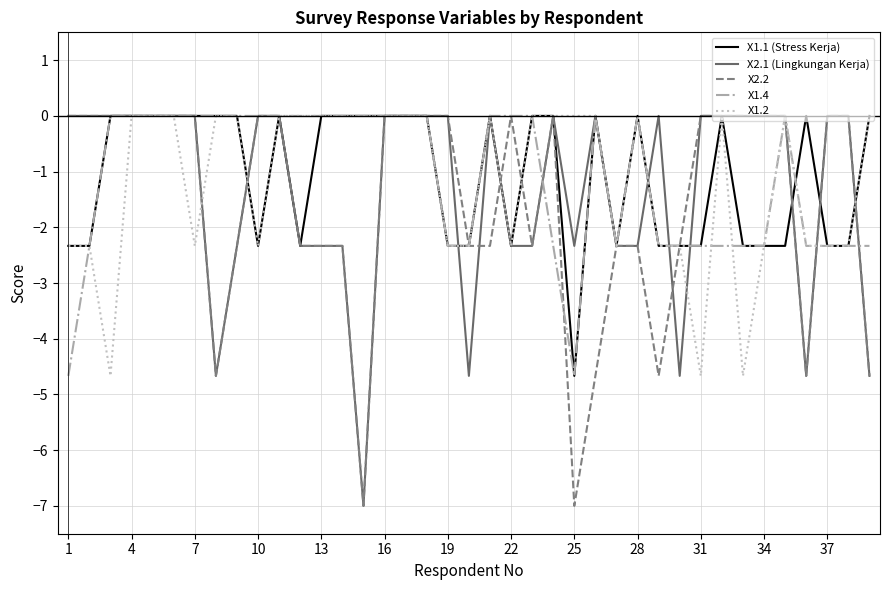

At how many categories does at least one series exceed -2?

36